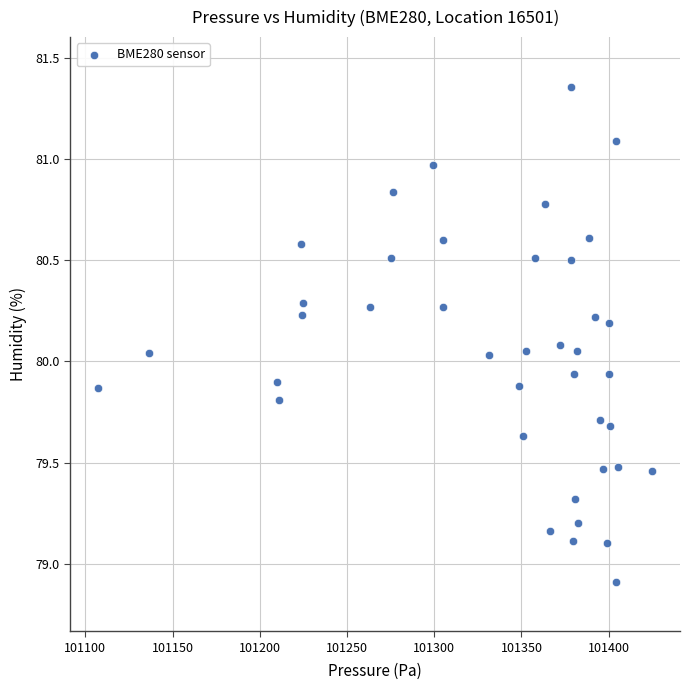

What is the range of X values (max minus min)?

317.7